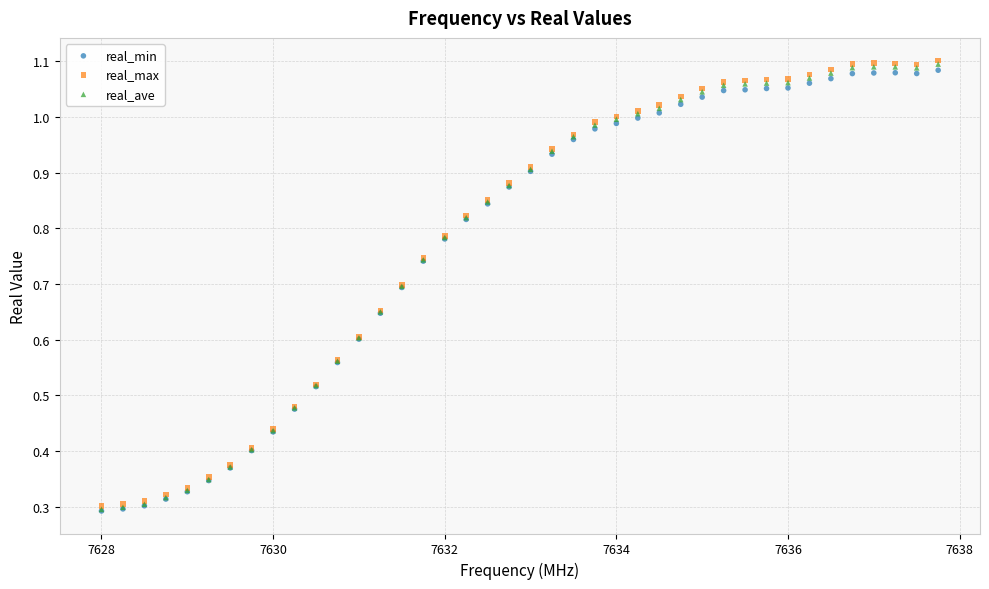

Which series has the widest spread of Y values?

real_max